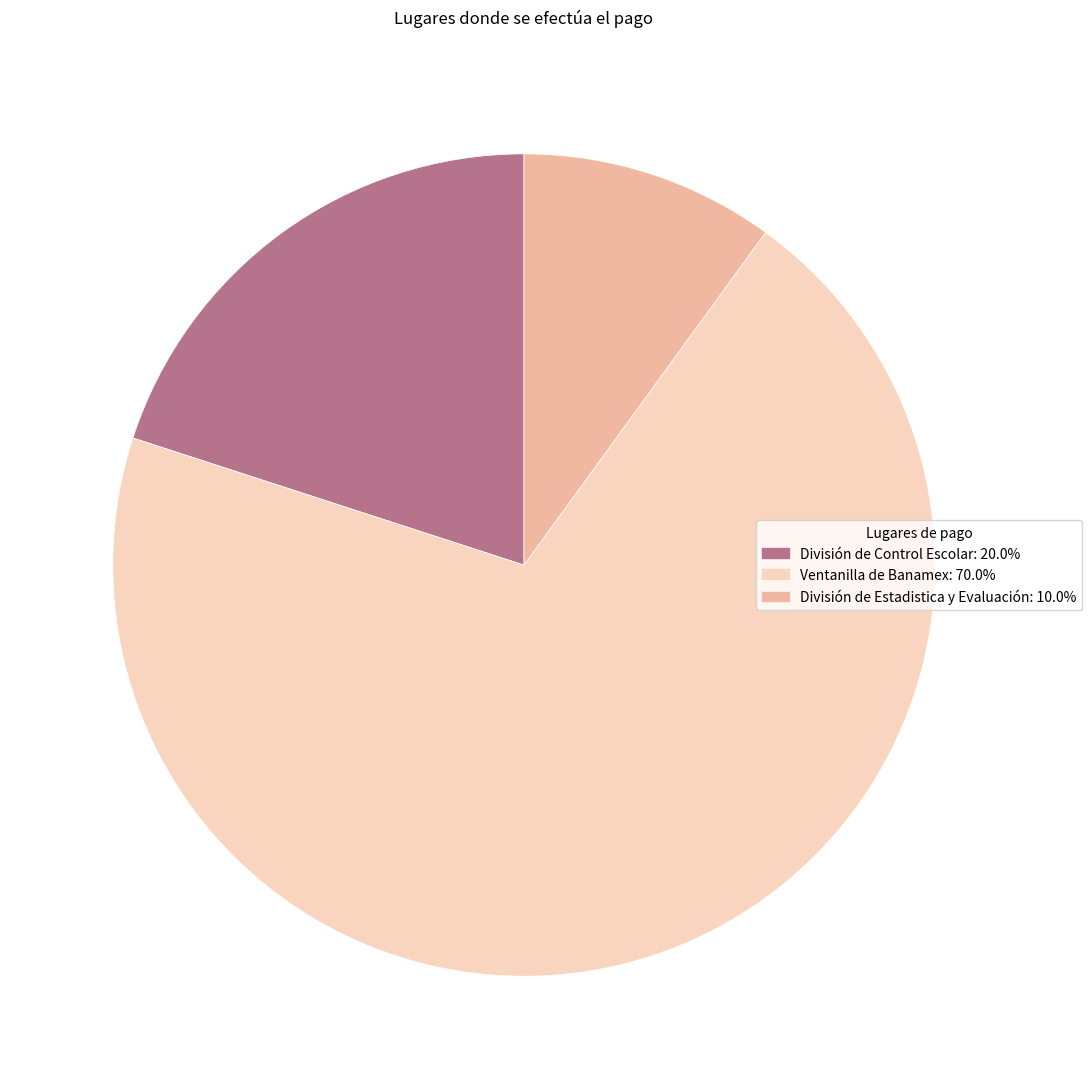

What is the largest slice in the pie chart?

Ventanilla de Banamex